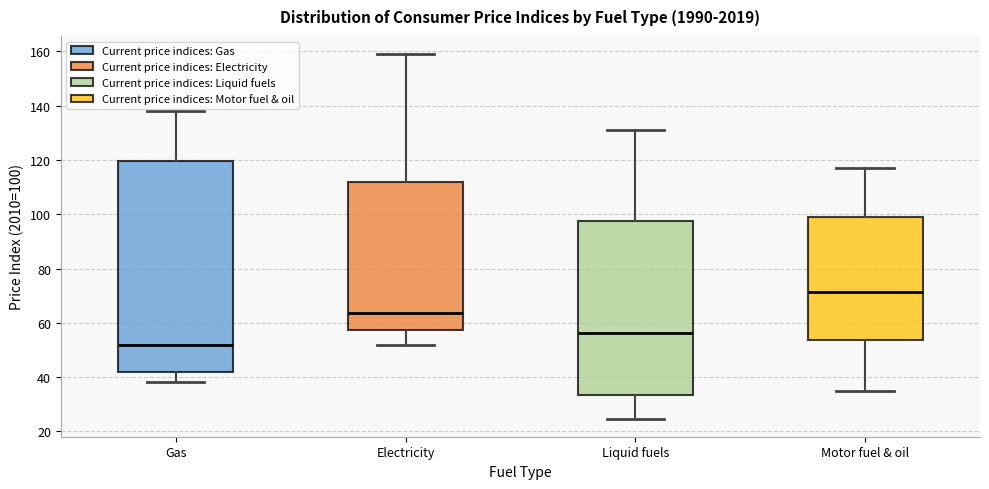

Which box has the highest median line?

Motor fuel & oil